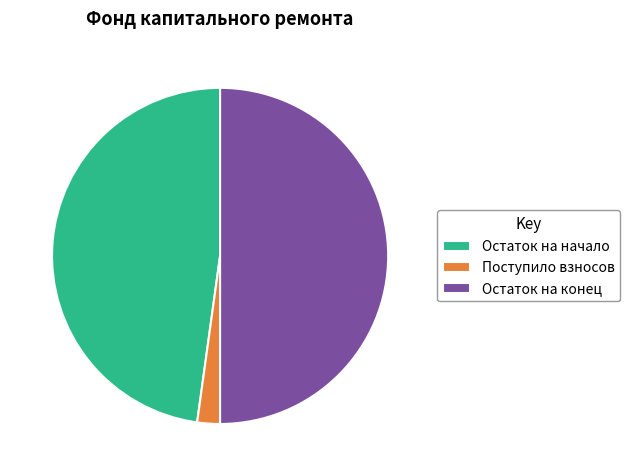

How many slices are in this pie chart?

3